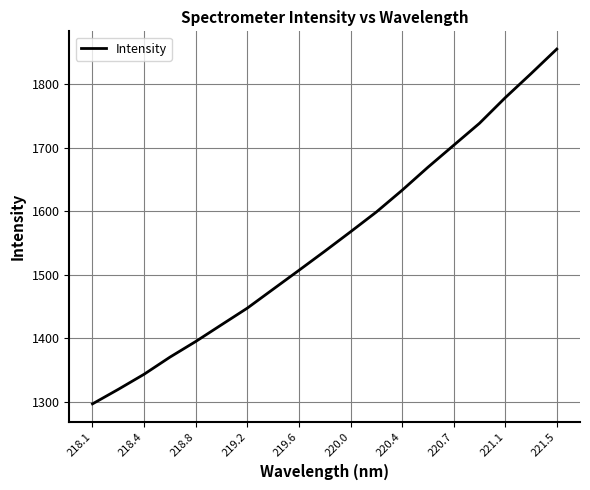

What is the greatest value displayed?

1854.8